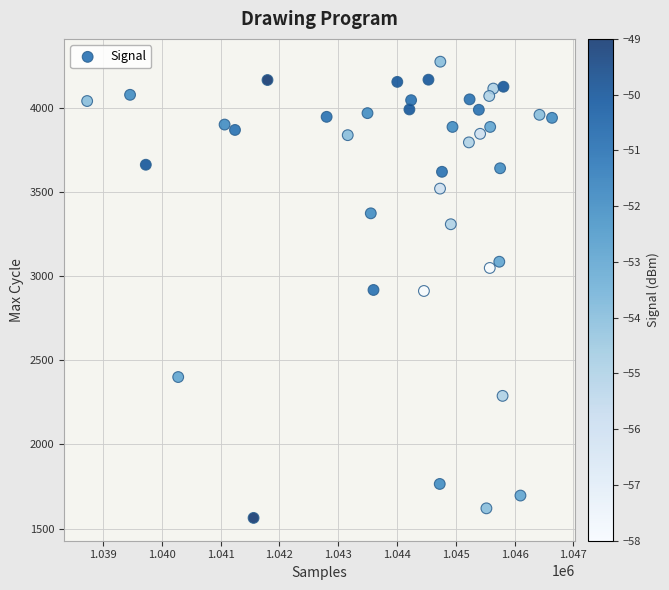

What is the range of X values (max minus min)?

7908